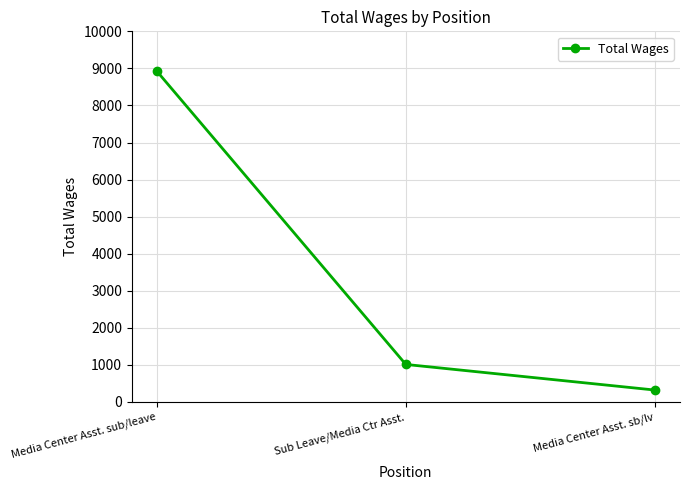

What value does the data have at Media Center Asst. sb/lv, to the nearest 100?

300